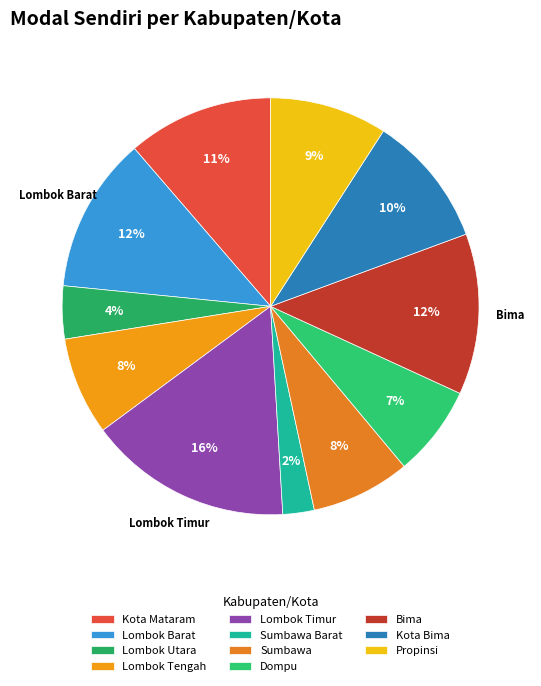

The Lombok Tengah slice represents 8% of the pie. True or false?

True